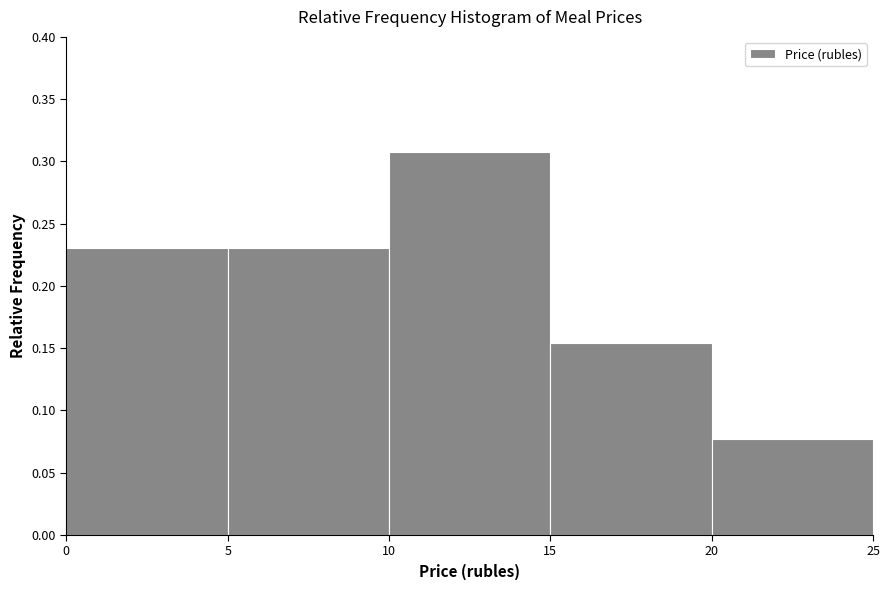

Which range on the x-axis has the tallest bar?

10 to 15